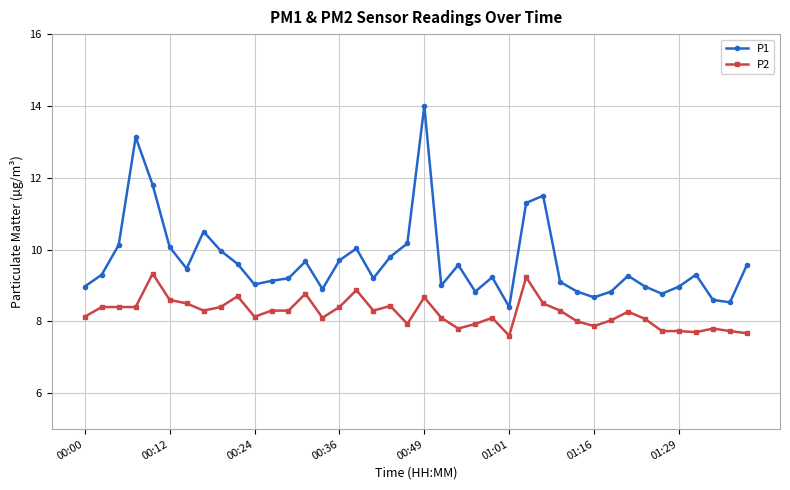

True or false: P1 and P2 intersect in this chart.

False